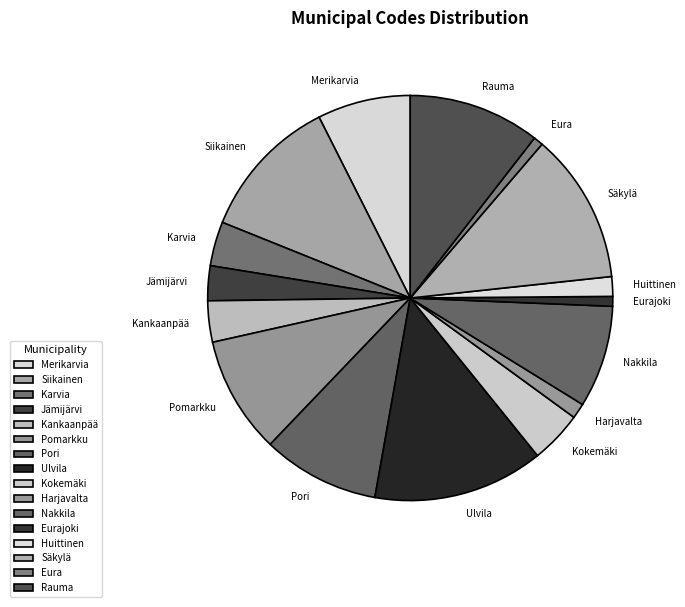

Is the sum of Jämijärvi and Pori greater than half?

No